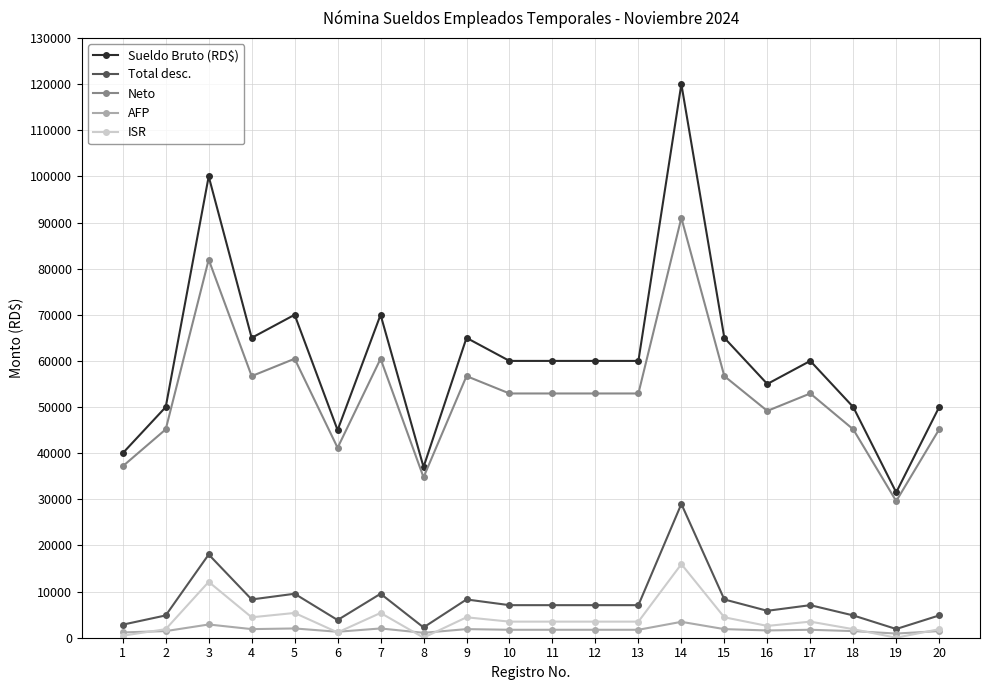

What is the value of the Neto point at the 18th from the left?

45166.0